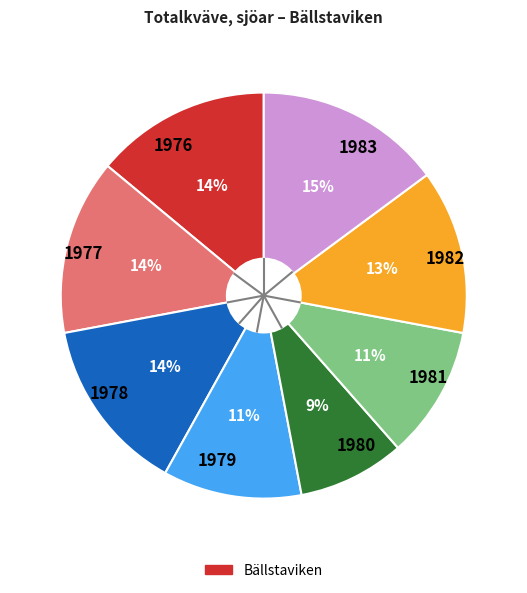

Does 1980 account for over 50% of the chart?

No